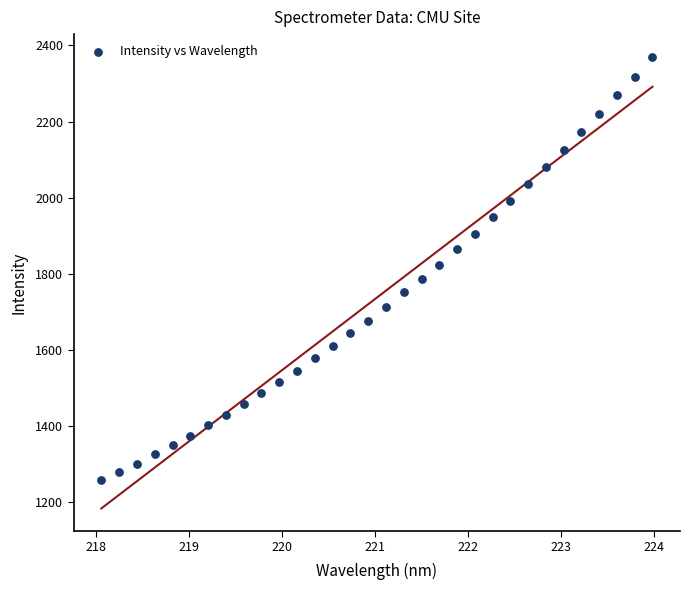

What is the range of Y values (max minus min)?

1114.0